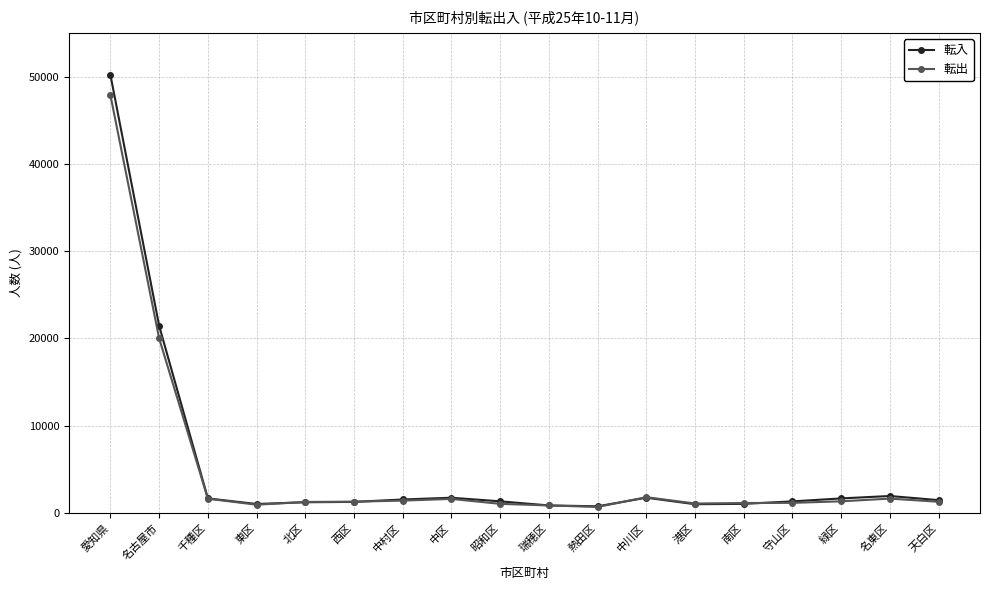

What is the highest value of the 転入 series?

50184